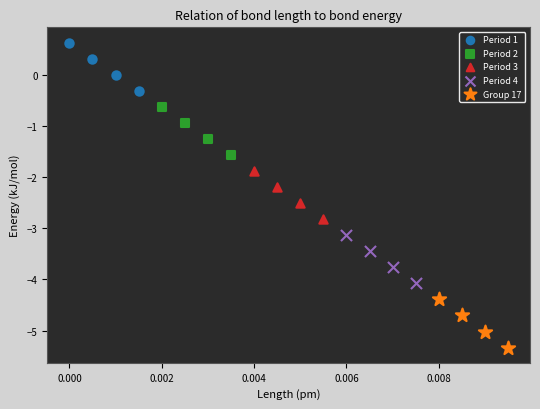

Which series contains the lowest Y value?

Group 17